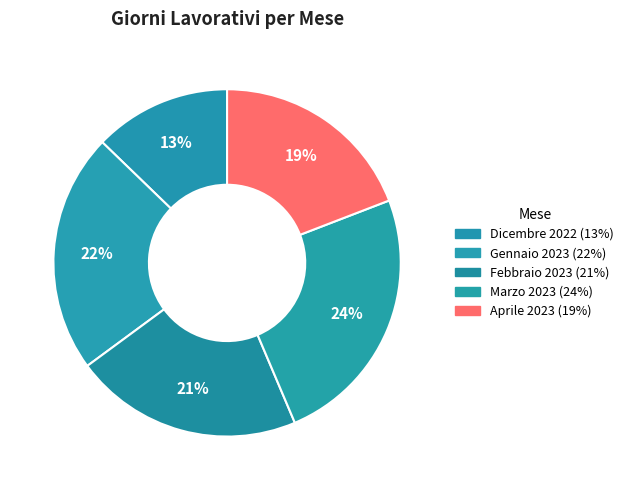

What percentage is the Aprile 2023 slice, to the nearest percent?

19%